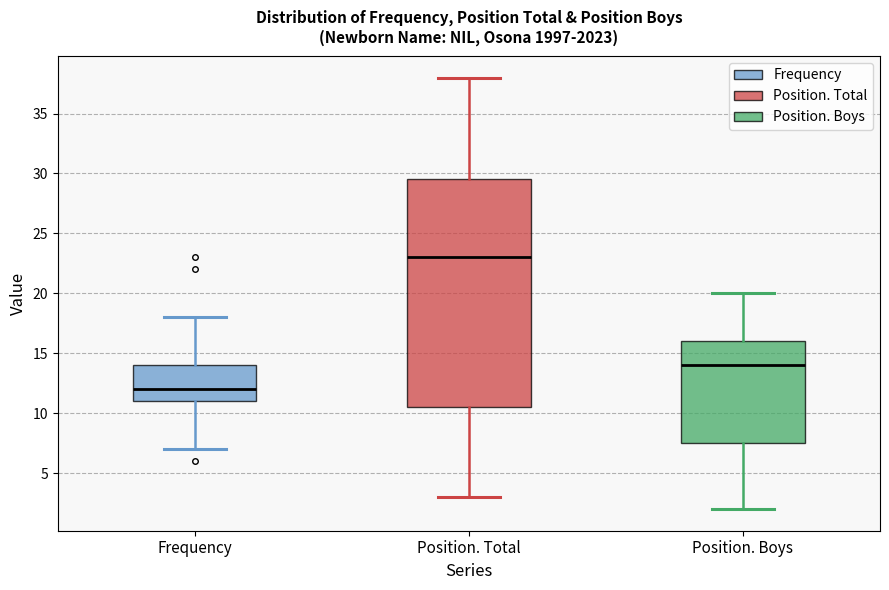

Reading left to right, transcribe this box plot: for each box, give where its median line is, the range the box spans, and where its two whiskers end, as read against the y-axis. The values are not printed on the chart, so give them approximately, as read against the axis.

Frequency: median 12.0, box 11.0 to 14.0, whiskers 7.0 to 18.0
Position. Total: median 23.0, box 10.5 to 29.5, whiskers 3.0 to 38.0
Position. Boys: median 14.0, box 7.5 to 16.0, whiskers 2.0 to 20.0